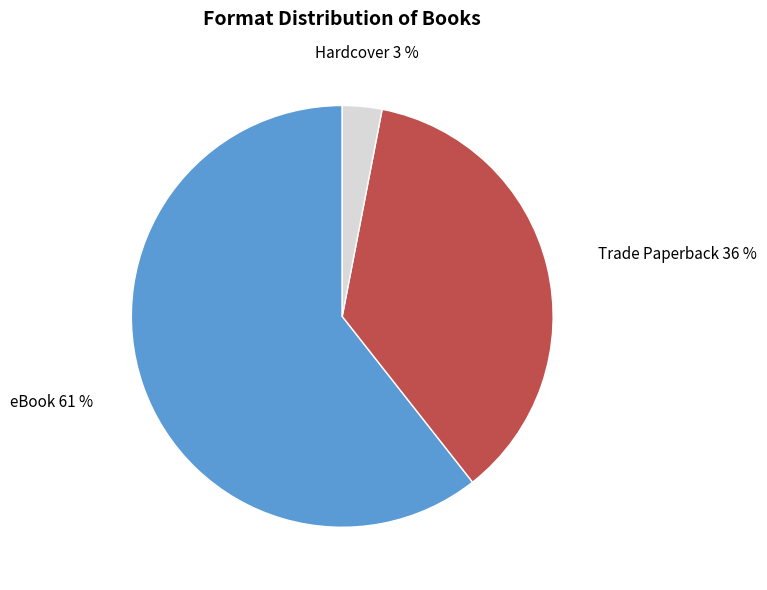

Which has a higher value, eBook or Trade Paperback?

eBook